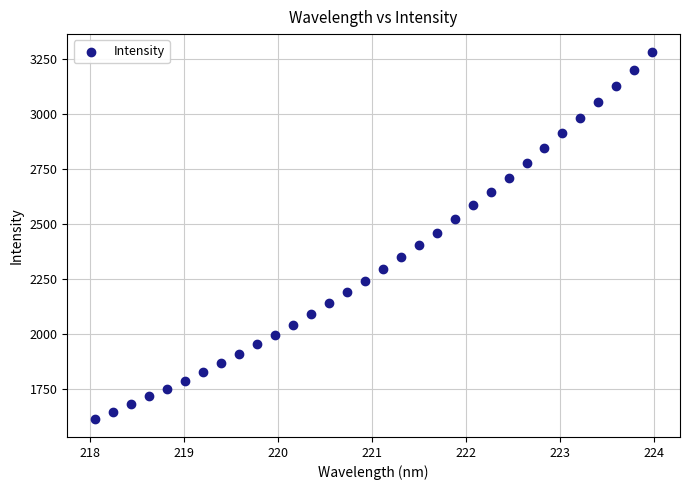

What is the range of X values (max minus min)?

5.9